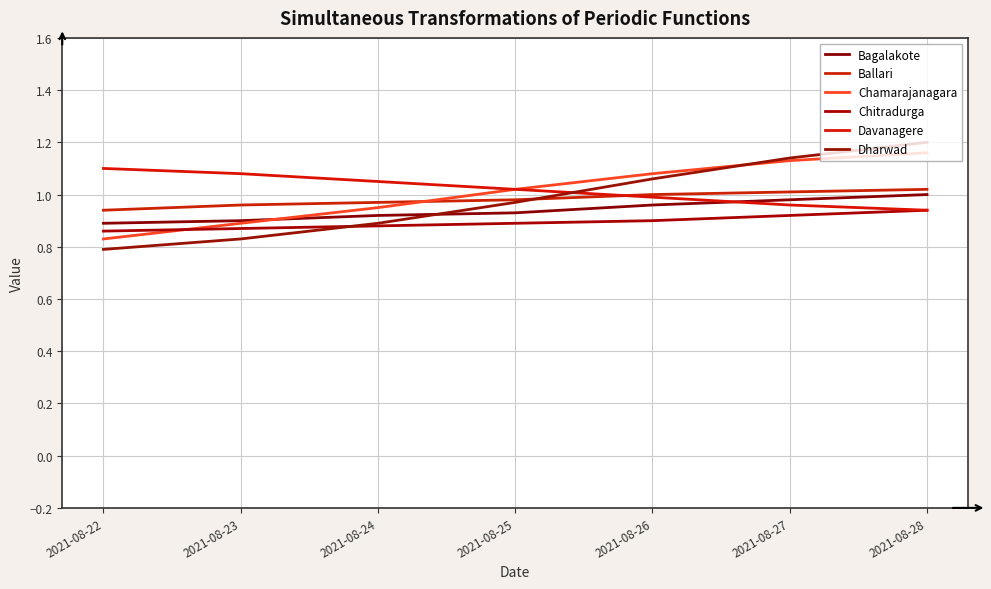

Which category has the lowest value in the Davanagere series?

2021-08-28